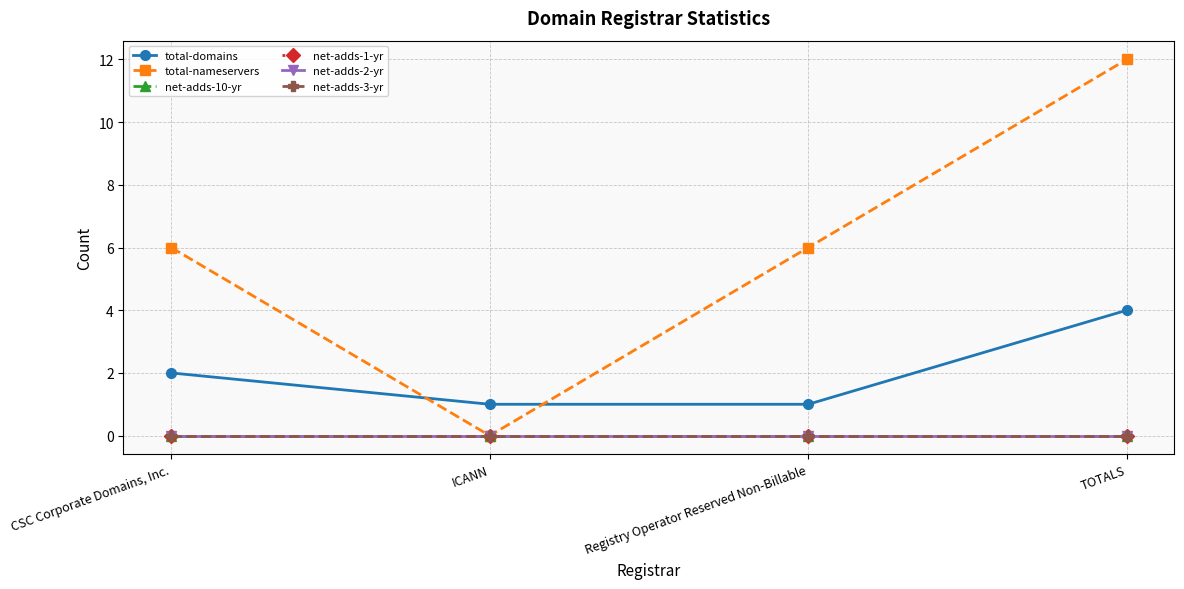

Does the chart have visible grid lines?

Yes